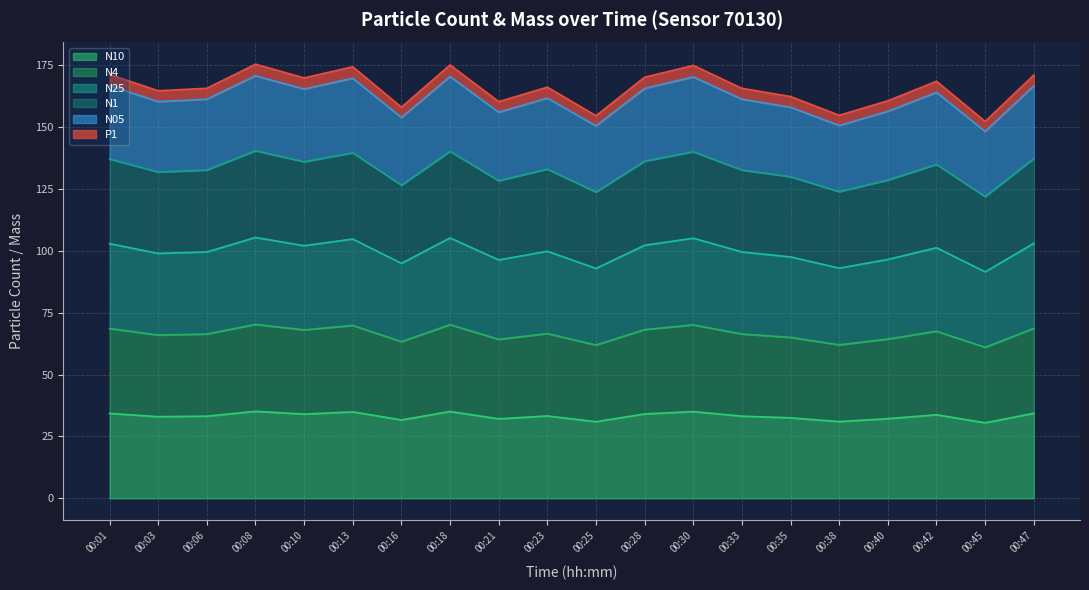

Does the chart display data point markers on the line(s)?

No